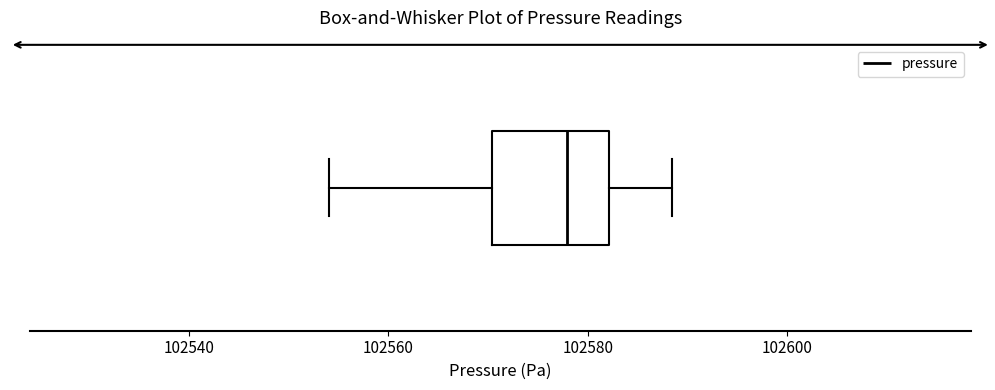

Where is the left edge of the box on the x-axis? The values are not printed on the chart, so give them approximately, as read against the axis.

102570